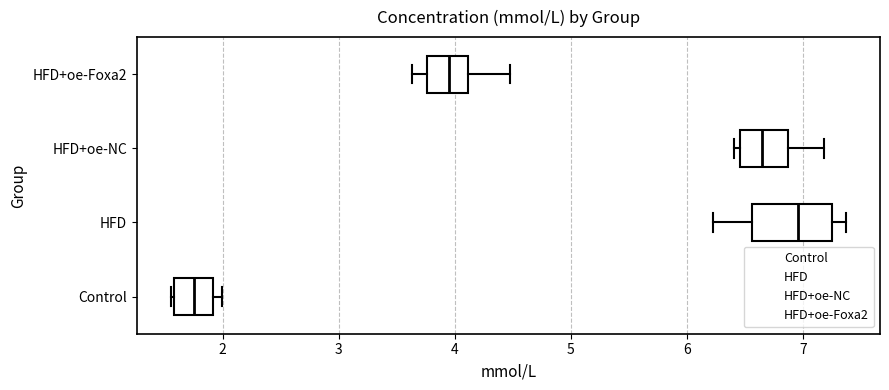

Comparing the boxes themselves (not the whiskers), which one is the widest?

HFD